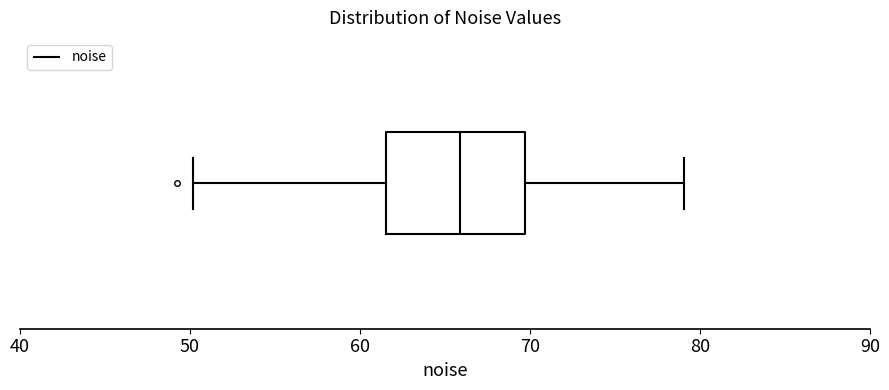

Where does the median line of the box sit on the x-axis? The values are not printed on the chart, so give them approximately, as read against the axis.

66